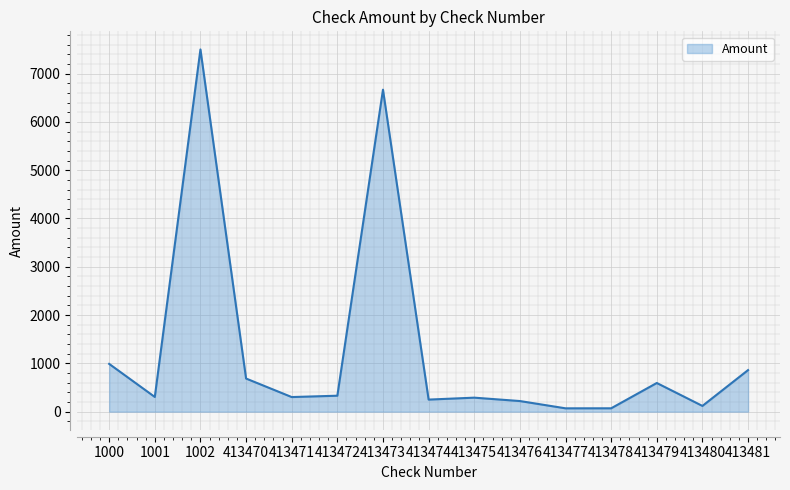

Is it true that the value at 413478 is 69.8?

True